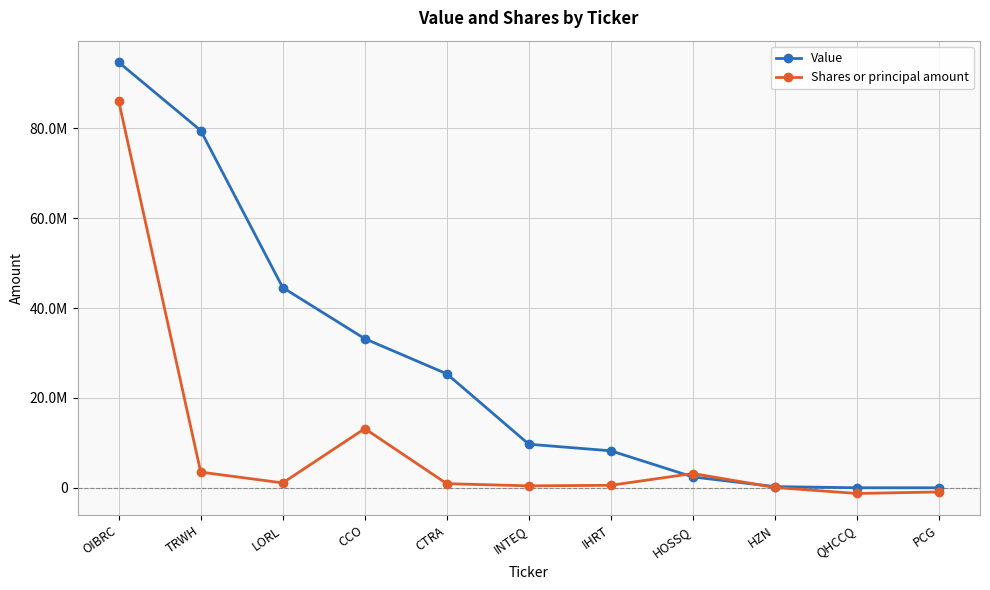

True or false: Shares or principal amount and Value cross at least once.

True